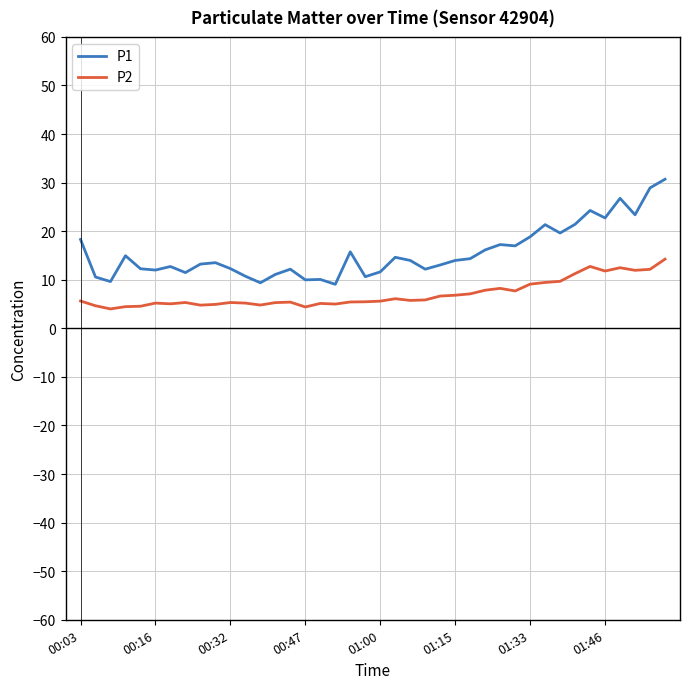

Which series has the widest spread of values?

P1